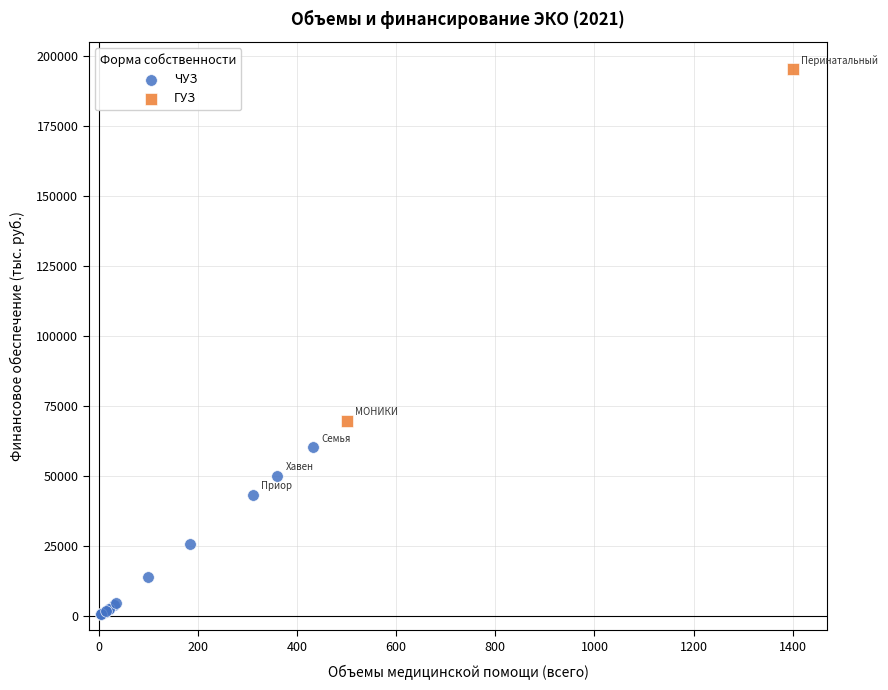

What are all the series names shown in the legend?

ЧУЗ, ГУЗ